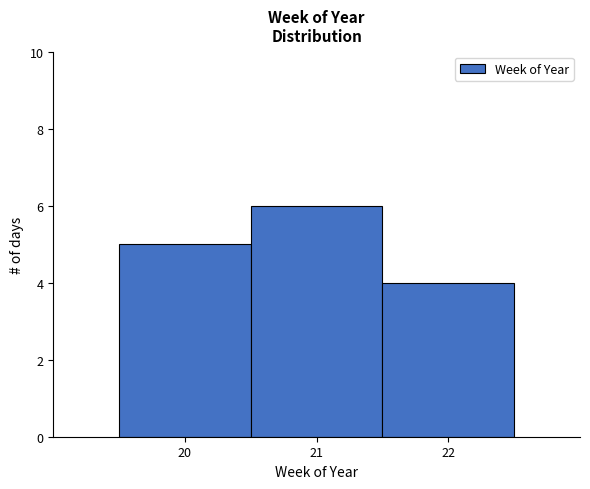

Reading left to right, transcribe this chart: for each bar, give the range it covers on the x-axis and its height. The values are not printed on the chart, so give them approximately, as read against the axis.

19.5 to 20.5: 5
20.5 to 21.5: 6
21.5 to 22.5: 4